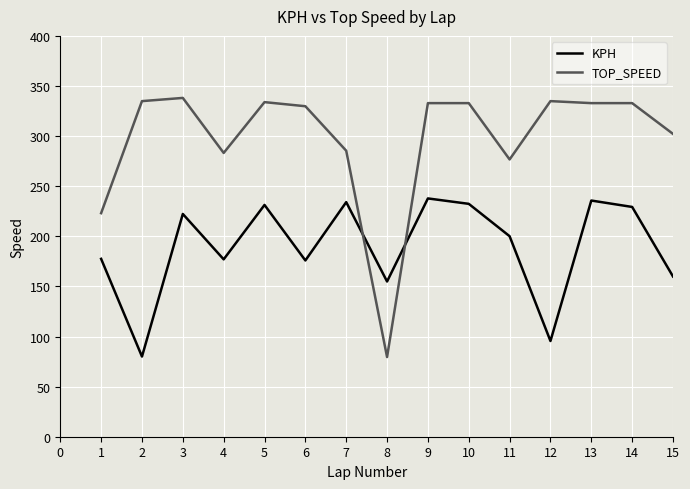

Count the number of categories in the chart.

15